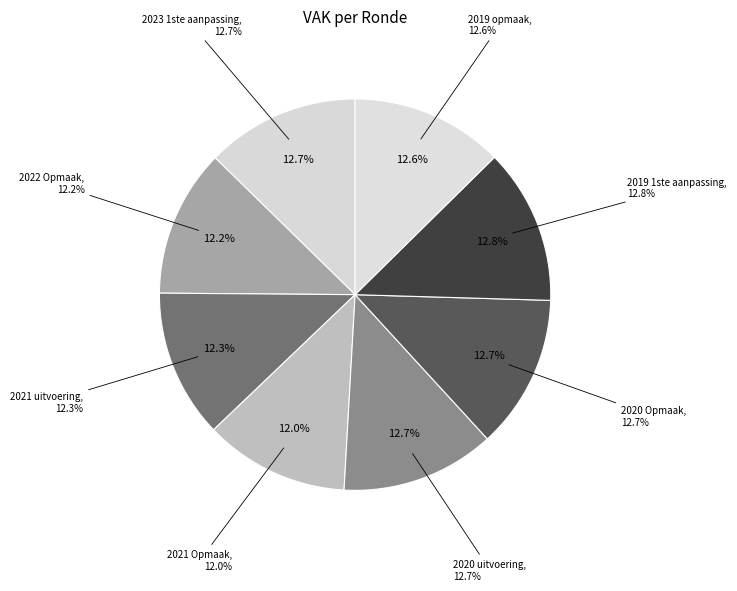

Which category has the biggest portion of the pie?

2019 1ste aanpassing